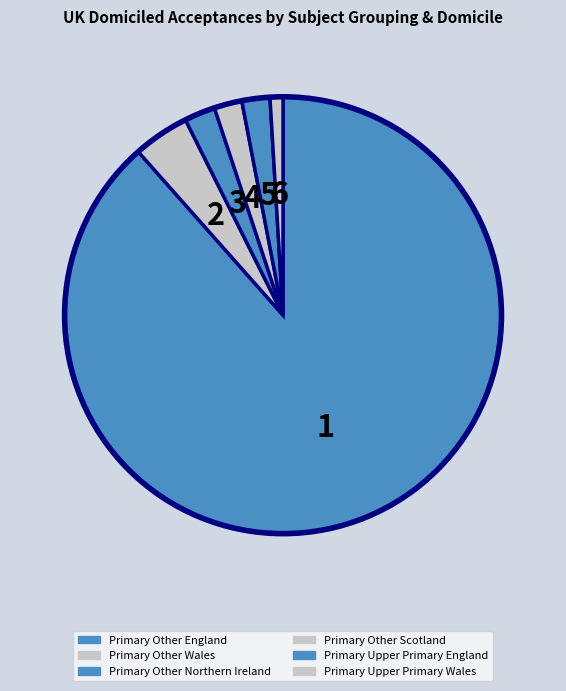

Which slice is the largest?

Primary Other England